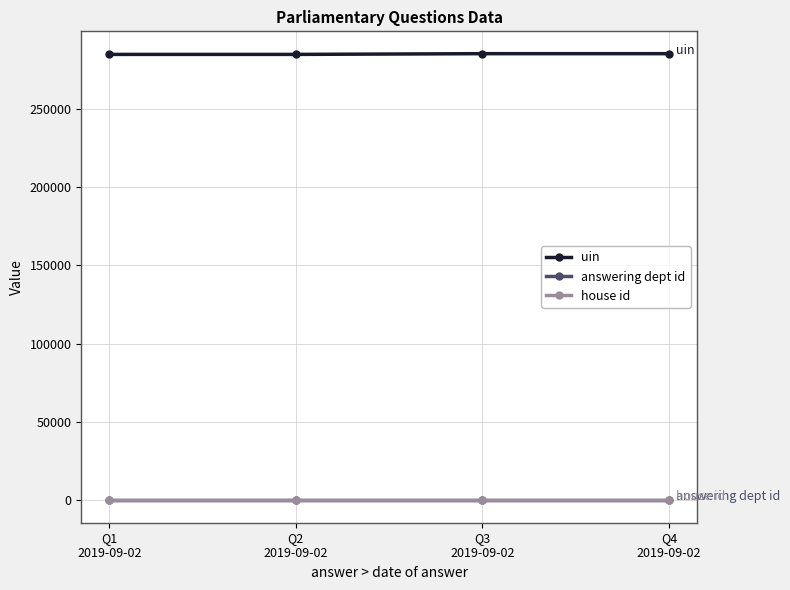

Which series has the largest total across all categories?

uin